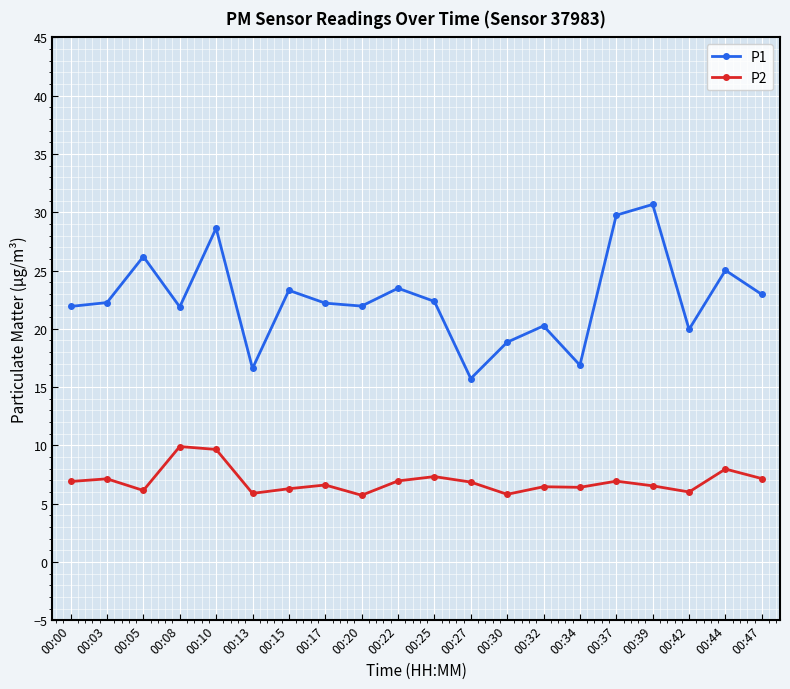

What is the maximum value shown in the chart?

30.7